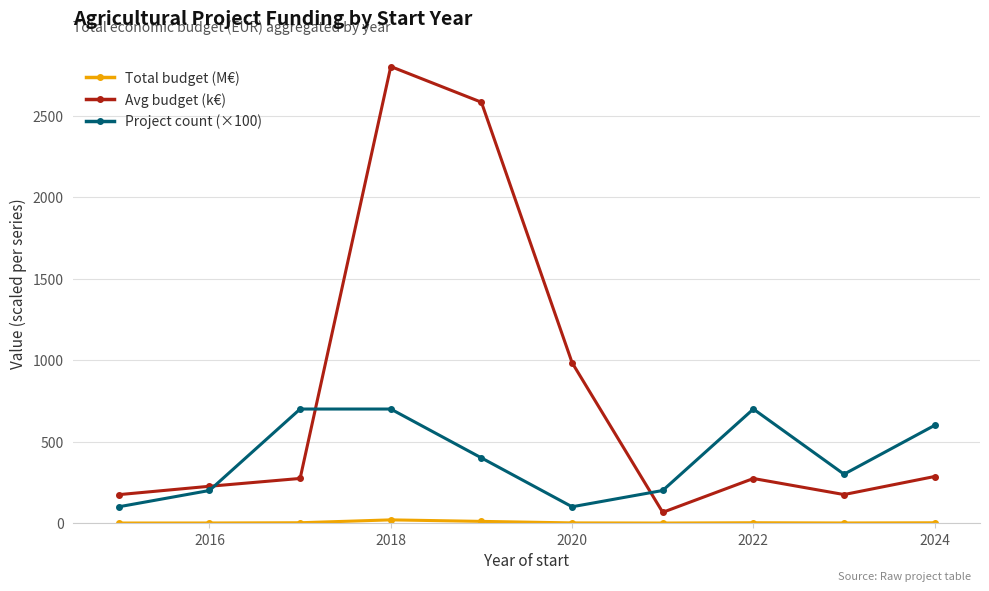

True or false: Project count (×100) has more than 0 interior local peaks.

True